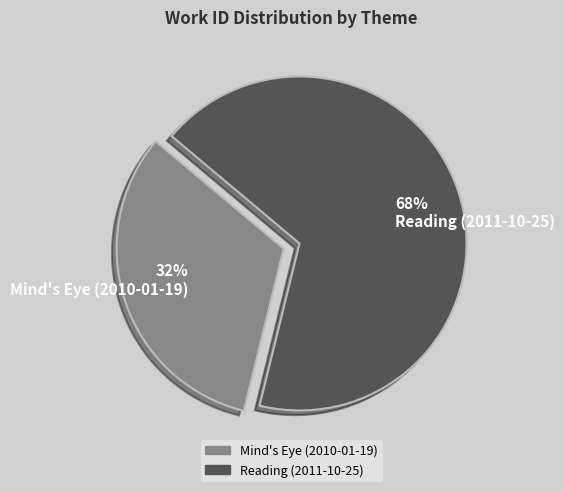

The Reading (2011-10-25) slice represents 68% of the pie. True or false?

True